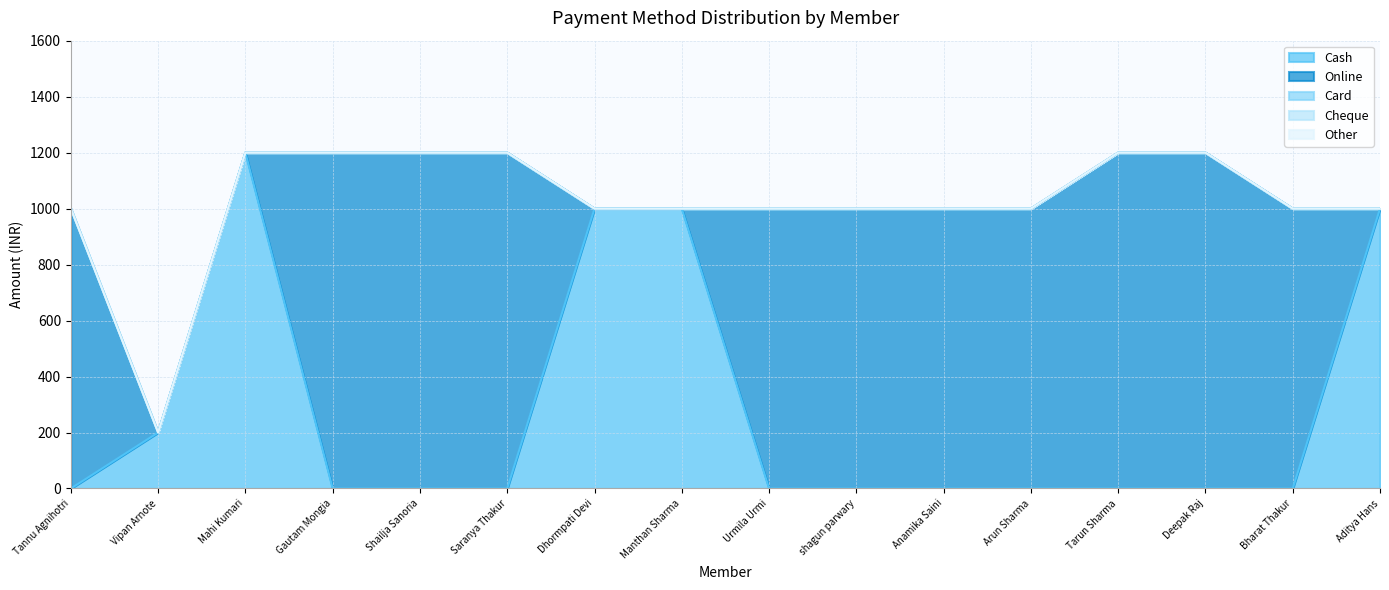

Which series has the largest range (max minus min)?

Cash